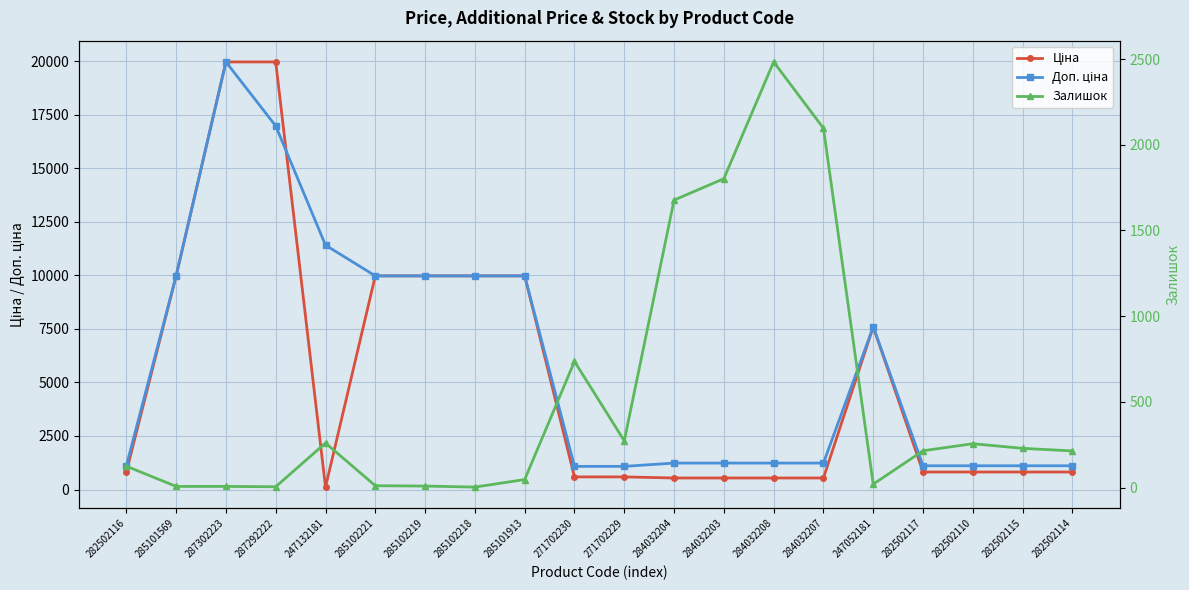

Reading left to right, transcribe all the data shown in this chart.

Ціна: 818.5	9975.0	19964.2	19964.2	114.1	9975.0	9975.0	9975.0	9975.0	589.9	589.9	539.0	539.0	539.0	539.0	7596.5	818.5	818.5	818.5	818.5
Доп. ціна: 1109.2	9975.0	19964.2	16976.3	11410.0	9975.0	9975.0	9975.0	9975.0	1081.7	1081.7	1235.4	1235.4	1235.4	1235.4	7596.5	1109.2	1109.2	1109.2	1109.2
Залишок: 125.0	7.0	7.0	5.0	260.0	11.0	9.0	3.0	47.0	736.0	273.0	1677.0	1802.0	2483.0	2096.0	20.0	215.0	256.0	229.0	214.0